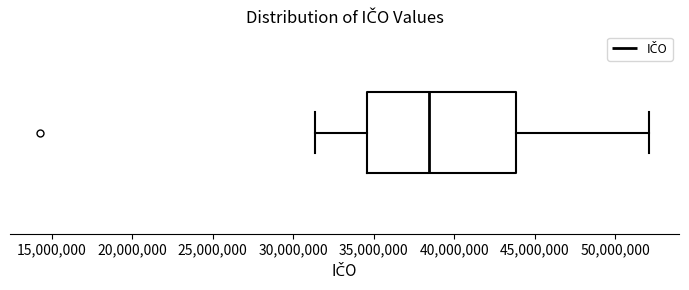

Where does the left whisker of the box end on the x-axis? The values are not printed on the chart, so give them approximately, as read against the axis.

31500000